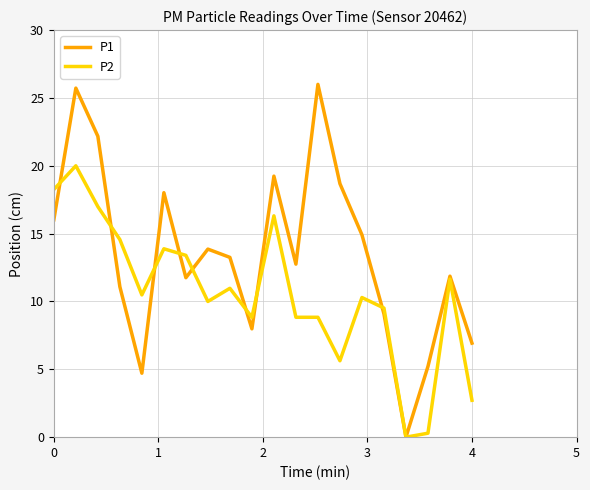

What is the maximum value shown in the chart?

26.0